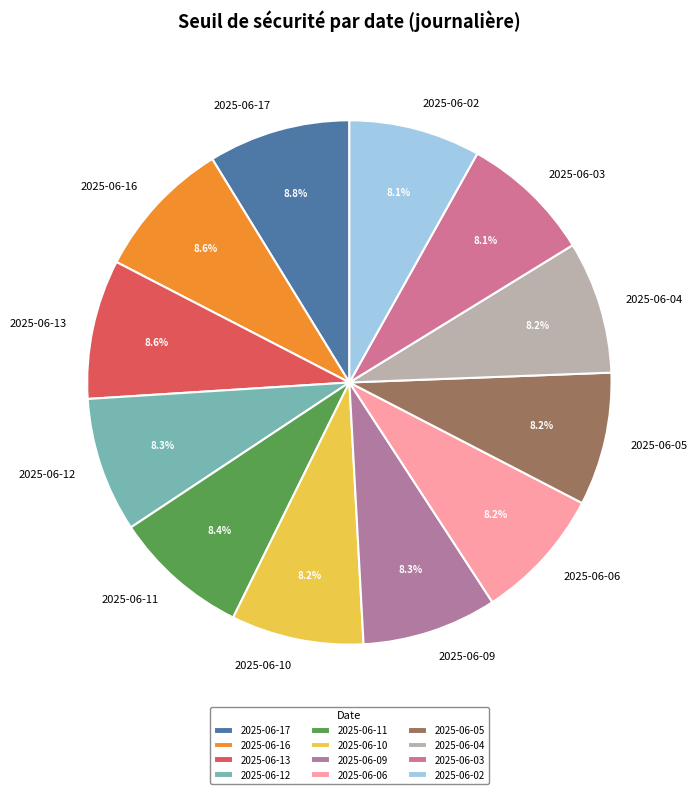

Is there any slice that represents more than half of the pie?

No